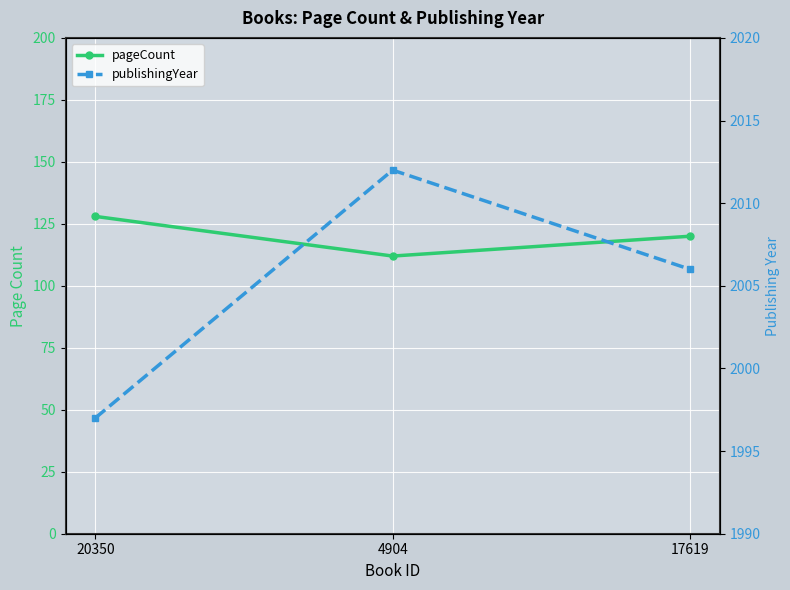

What is the average value of the pageCount series?

120